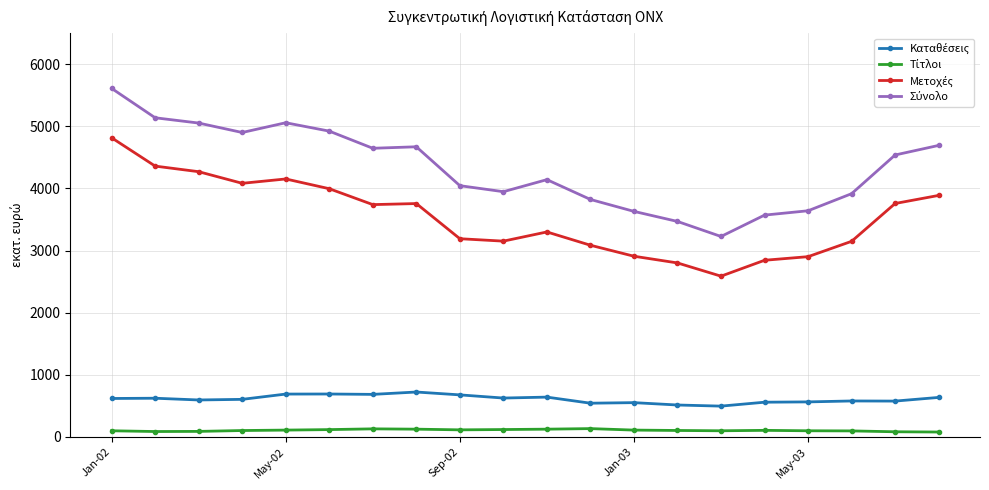

What is the greatest value displayed?

5610